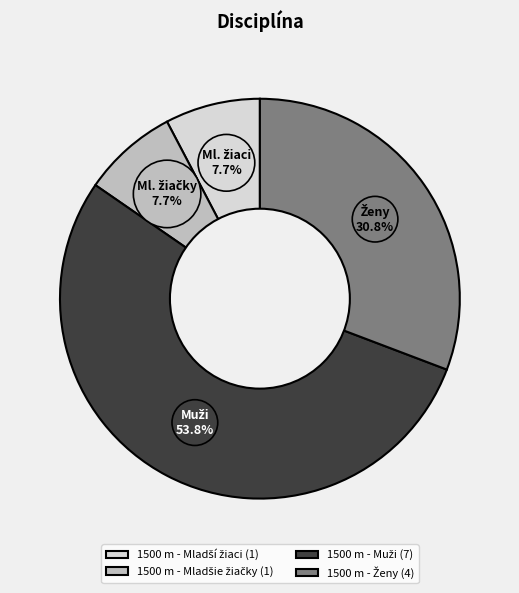

Count the number of slices in the pie.

4